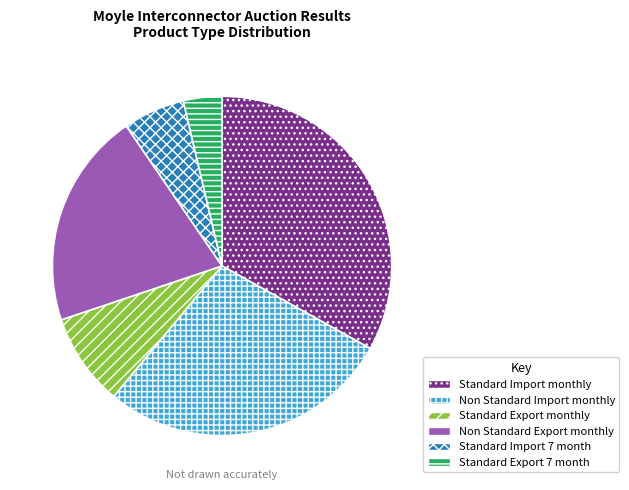

Rank the categories by value from highest to lowest.

Standard Import monthly, Non Standard Import monthly, Non Standard Export monthly, Standard Export monthly, Standard Import 7 month, Standard Export 7 month